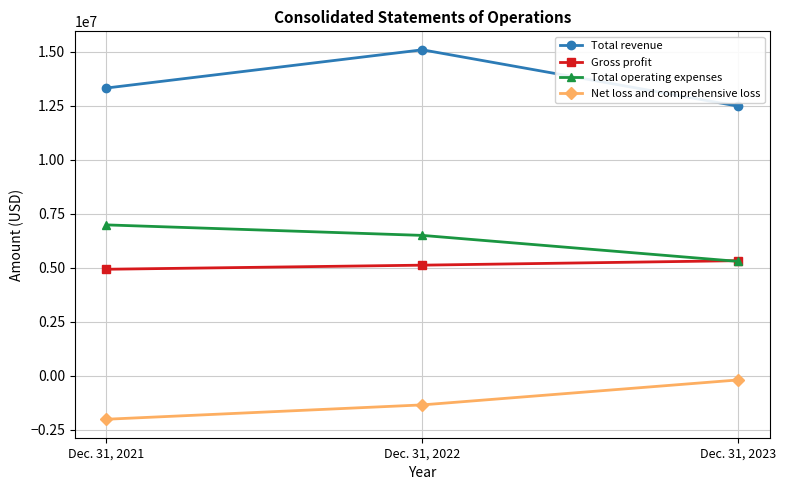

What is the difference between the maximum and minimum values in the Gross profit series?

398275